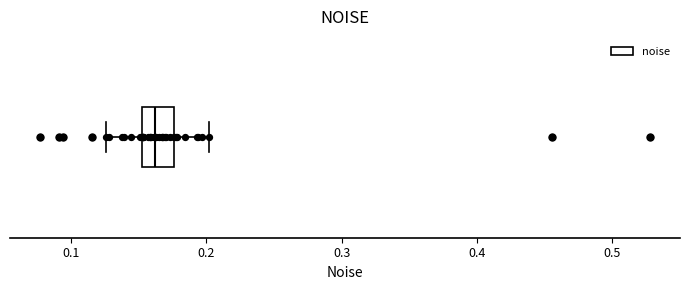

Transcribe this box plot: give where the median line is, the range the box spans, and where the two whiskers end, as read against the x-axis. The values are not printed on the chart, so give them approximately, as read against the axis.

median 0.16, box 0.15 to 0.18, whiskers 0.13 to 0.20